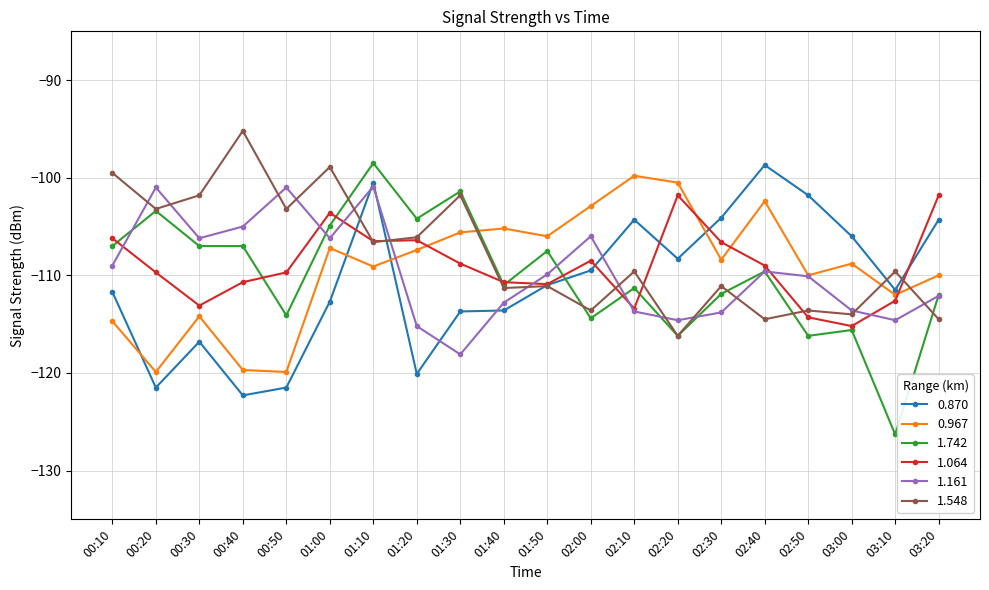

Rank the series at 00:50 from highest to lowest value.

1.161, 1.548, 1.064, 1.742, 0.967, 0.870